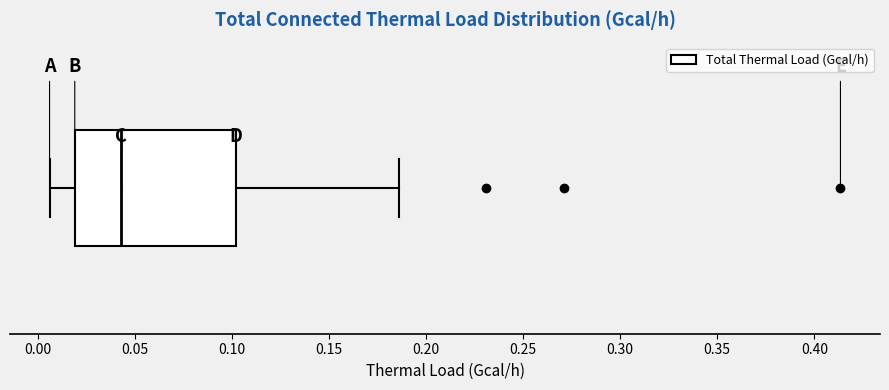

Transcribe this box plot: give where the median line is, the range the box spans, and where the two whiskers end, as read against the x-axis. The values are not printed on the chart, so give them approximately, as read against the axis.

median 0.045, box 0.020 to 0.100, whiskers 0.005 to 0.185